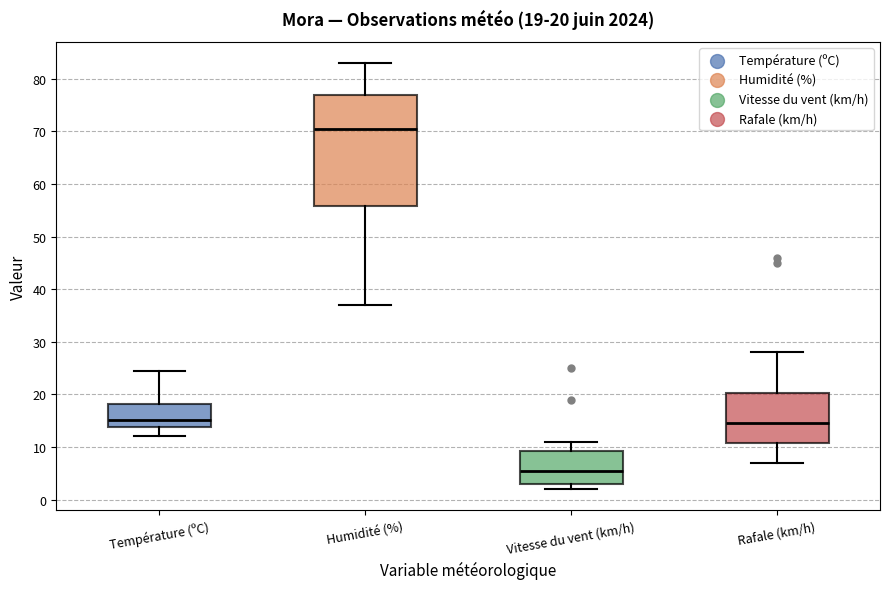

Comparing the boxes themselves (not the whiskers), which one is the tallest?

Humidité (%)